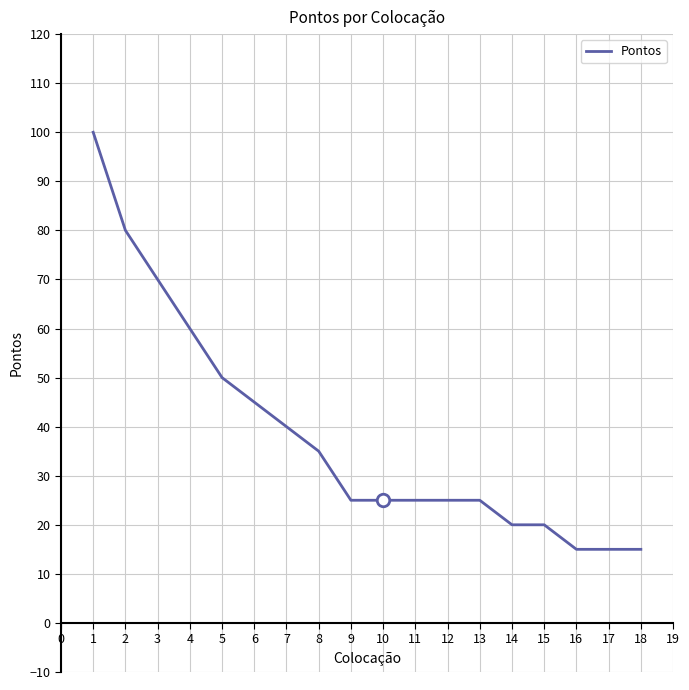

At which label does the data first exceed 25?

1